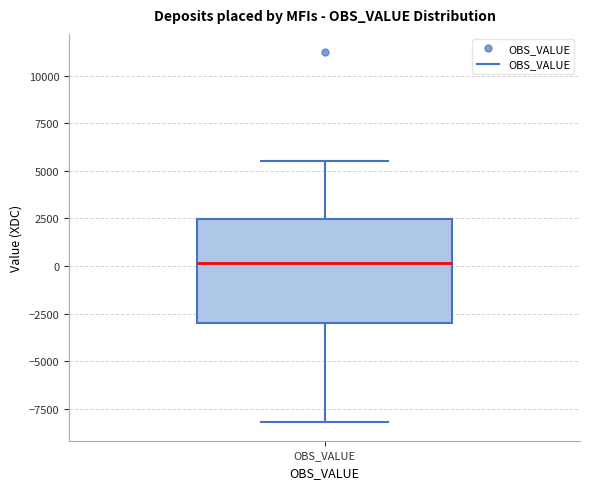

Read this box plot against the y-axis: the position of the median line, the range covered by the box, and the ends of both whiskers. The values are not printed on the chart, so give them approximately, as read against the axis.

median 0, box -3000 to 2500, whiskers -8000 to 5500